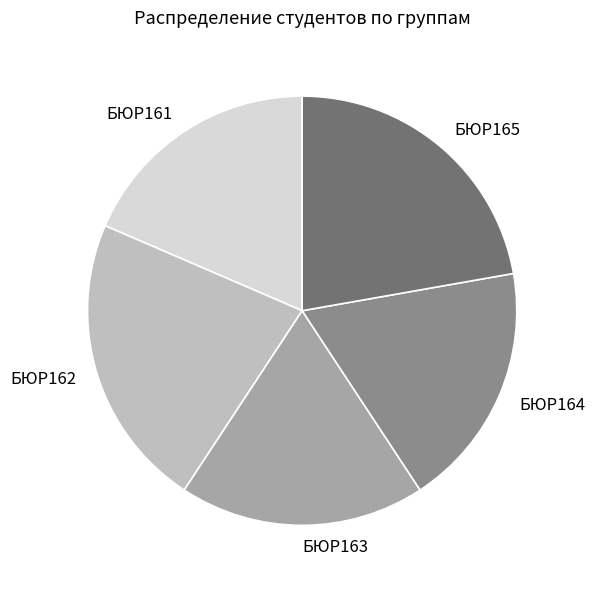

Is it true that БЮР163 is 11% of the pie?

False